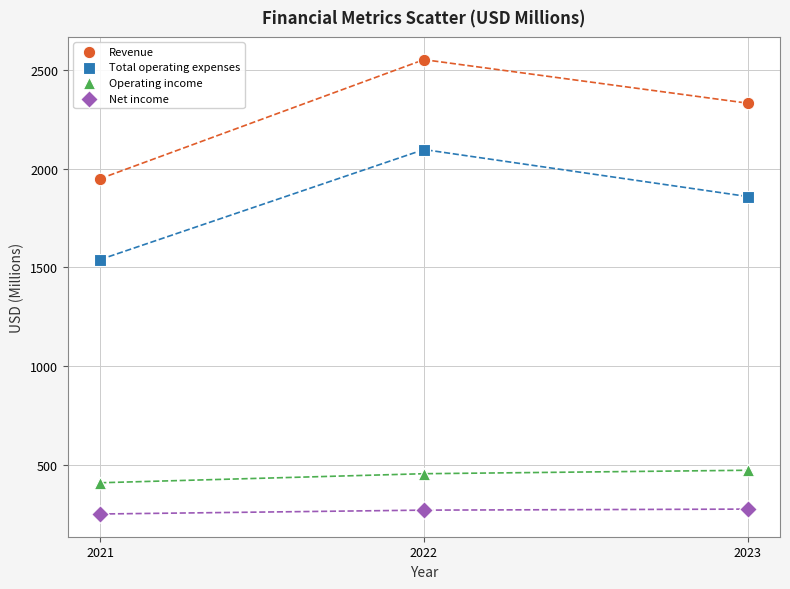

What are all the series names shown in the legend?

Revenue, Total operating expenses, Operating income, Net income